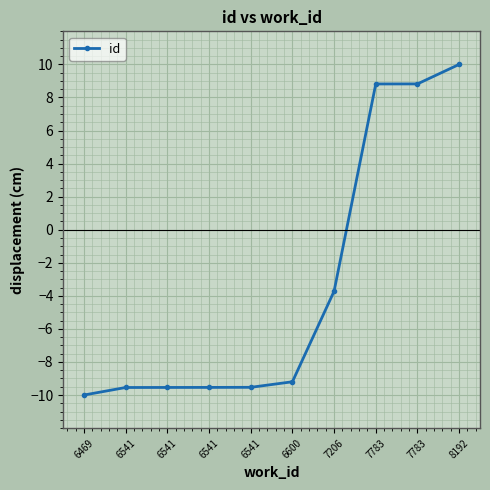

Which category has the lowest value across all series?

6469